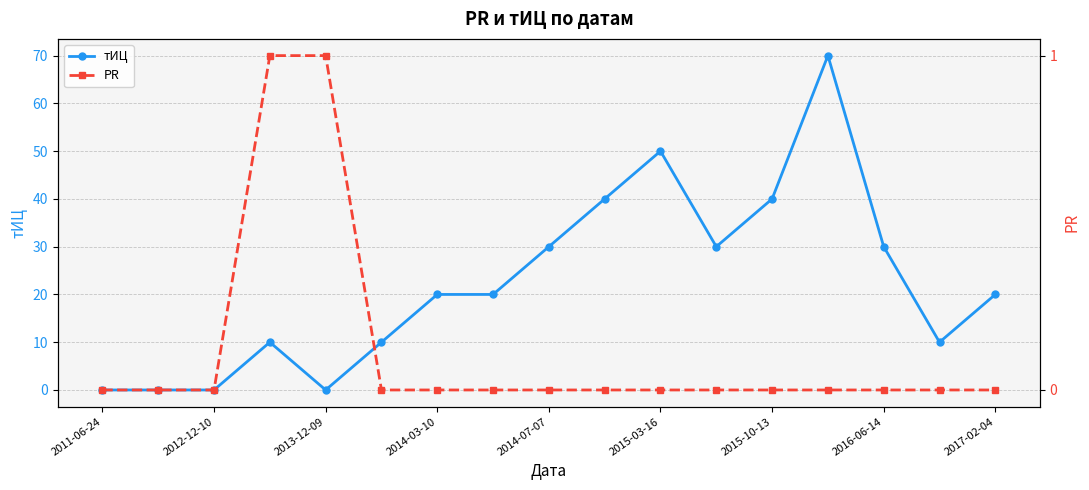

Rank the series at 15 from highest to lowest value.

тИЦ, PR